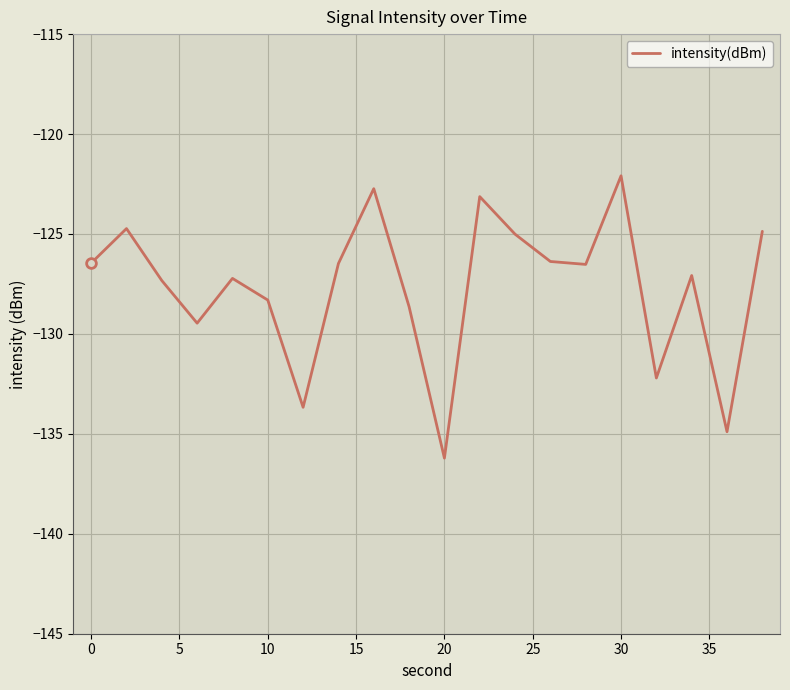

Count the number of values greater than -126.

6